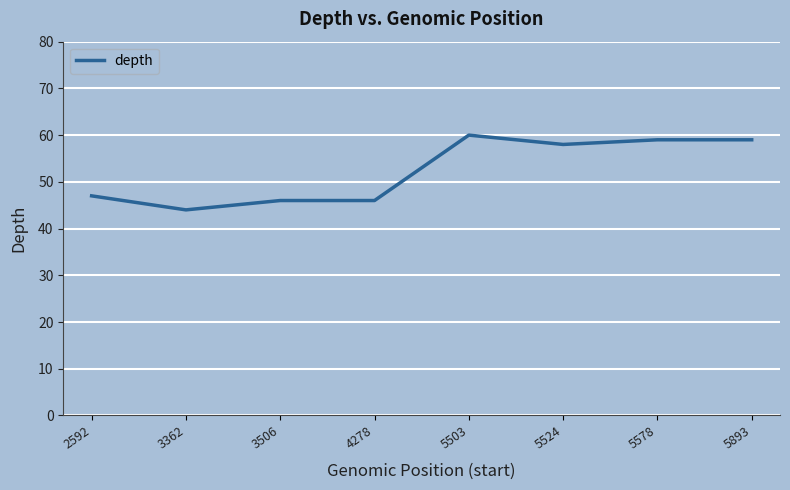

At which category does the data reach its first local valley?

3362